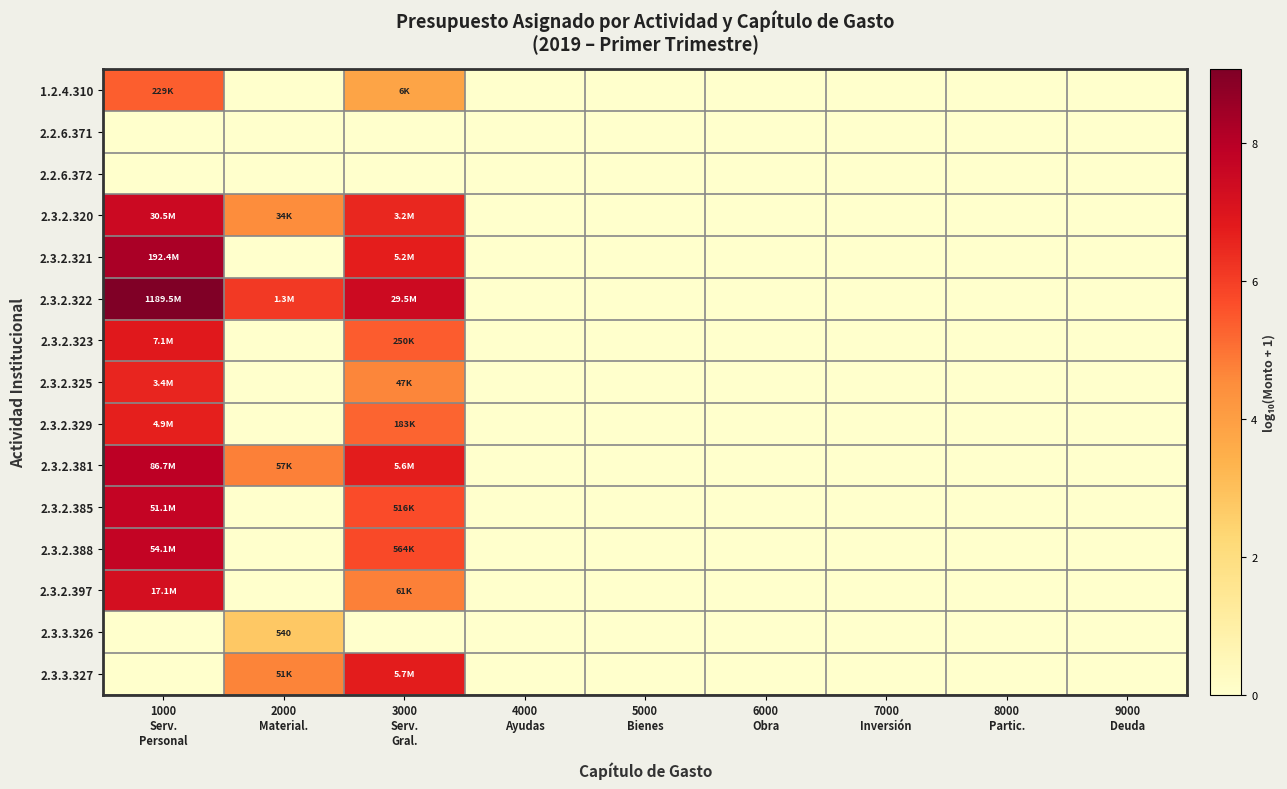

Rank the categories by 2.3.3.327 value from highest to lowest.

3000 Serv. Gral., 2000 Material., 1000 Serv. Personal, 4000 Ayudas, 5000 Bienes, 6000 Obra, 7000 Inversión, 8000 Partic., 9000 Deuda